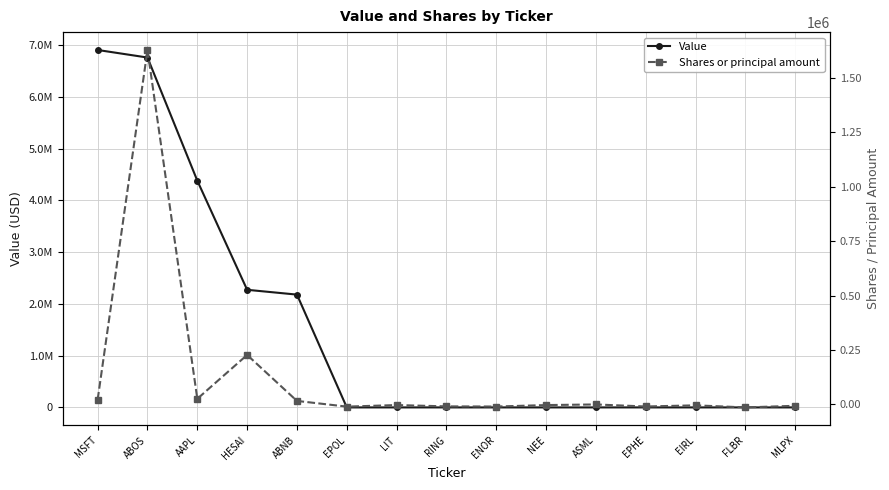

Which category has the highest value across all series?

MSFT